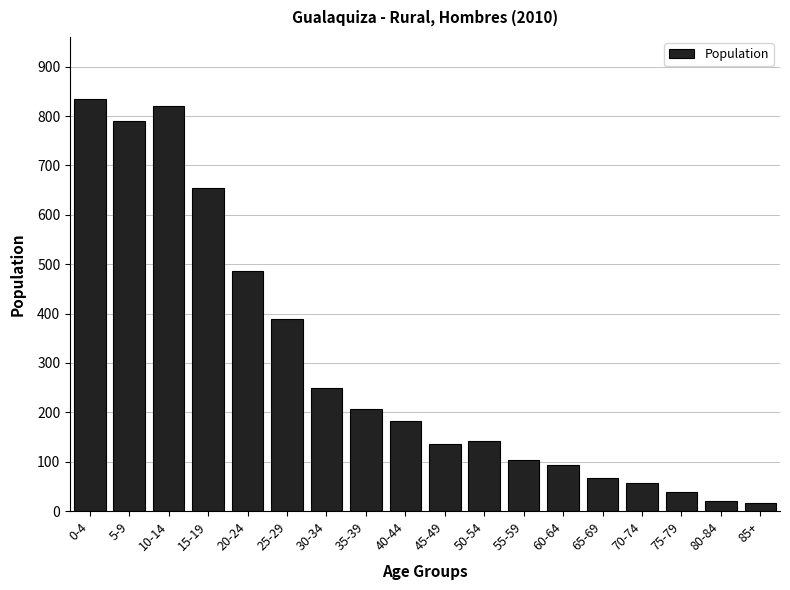

Reading right to left, transcribe all the data shown in this chart.

85+=17	80-84=21	75-79=38	70-74=56	65-69=67	60-64=94	55-59=103	50-54=141	45-49=136	40-44=182	35-39=206	30-34=249	25-29=389	20-24=487	15-19=654	10-14=820	5-9=790	0-4=835